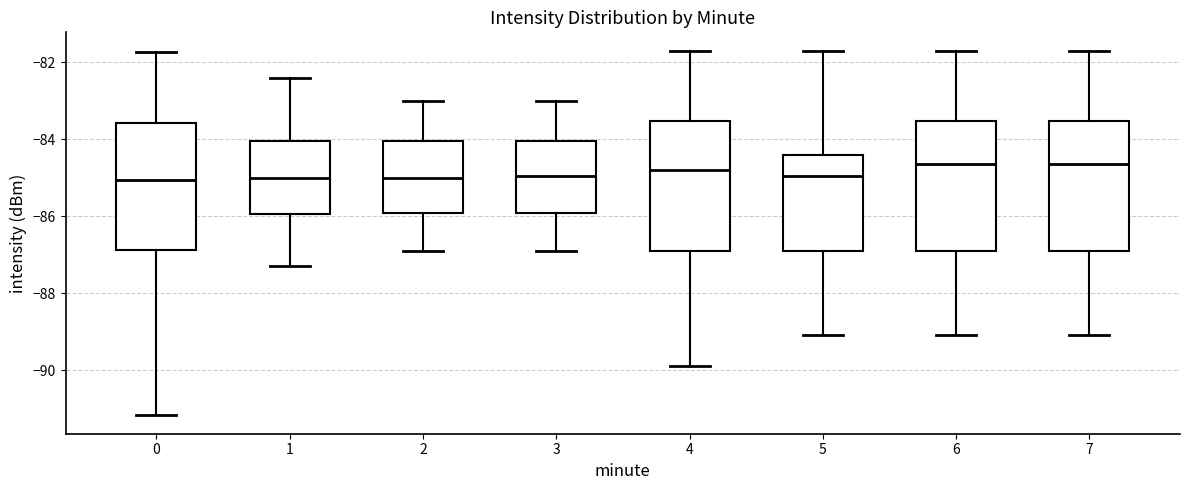

Where does the median line of the box at x = 5 sit on the y-axis? The values are not printed on the chart, so give them approximately, as read against the axis.

-85.0